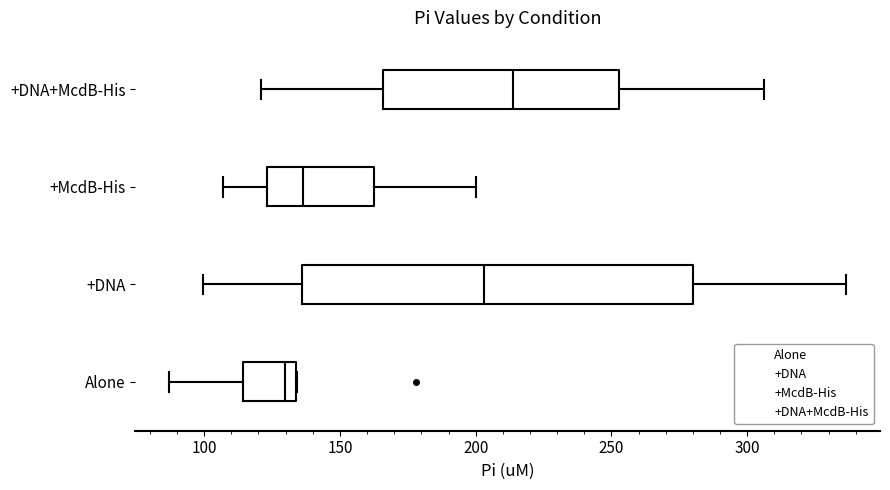

Which box is the widest, from its left edge to its right edge?

+DNA